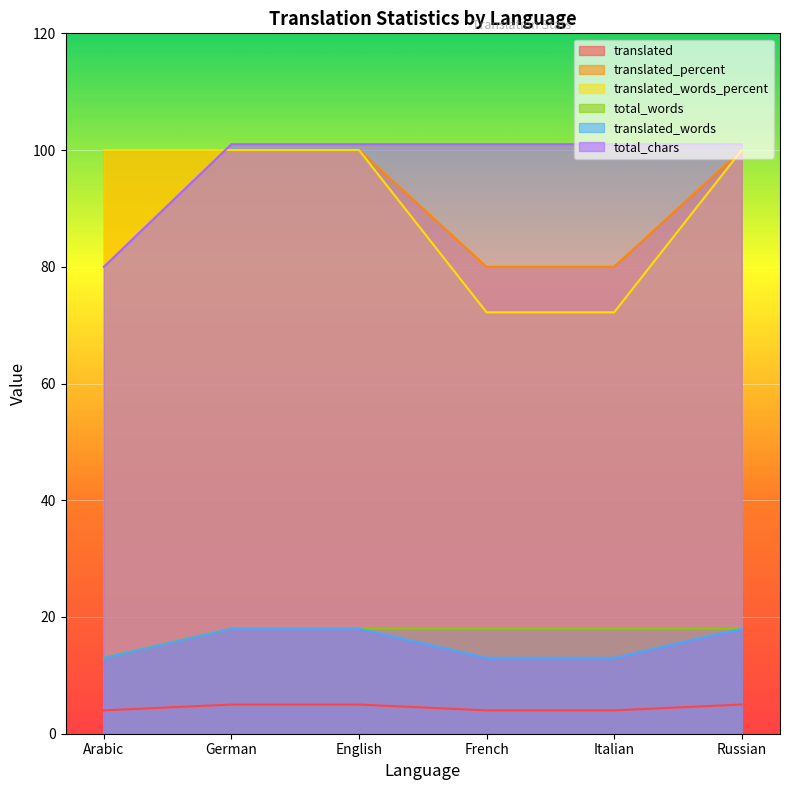

Where is translated nearest to the value 4?

Arabic